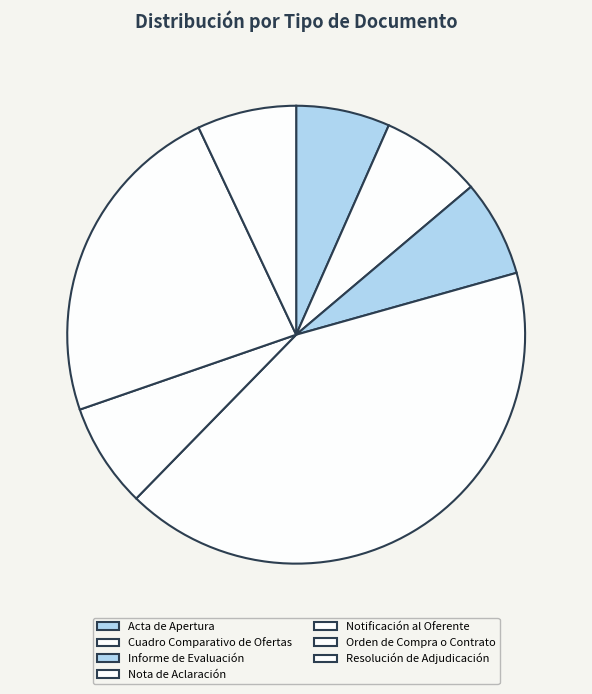

Does Notificación al Oferente represent more than half of the total?

No